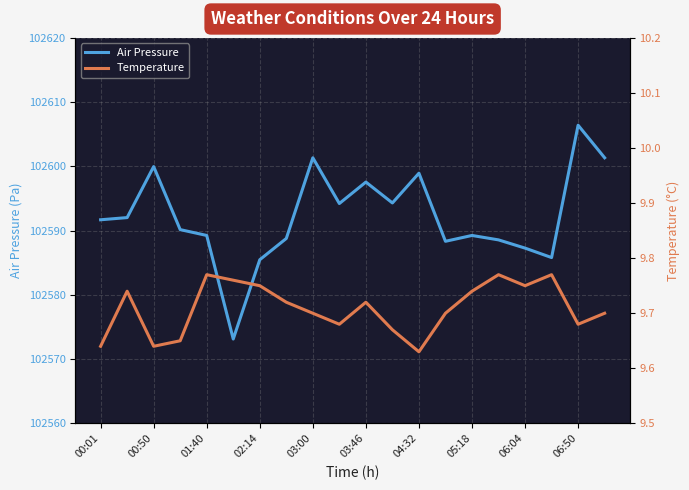

At which label does Air Pressure reach its peak?

06:50